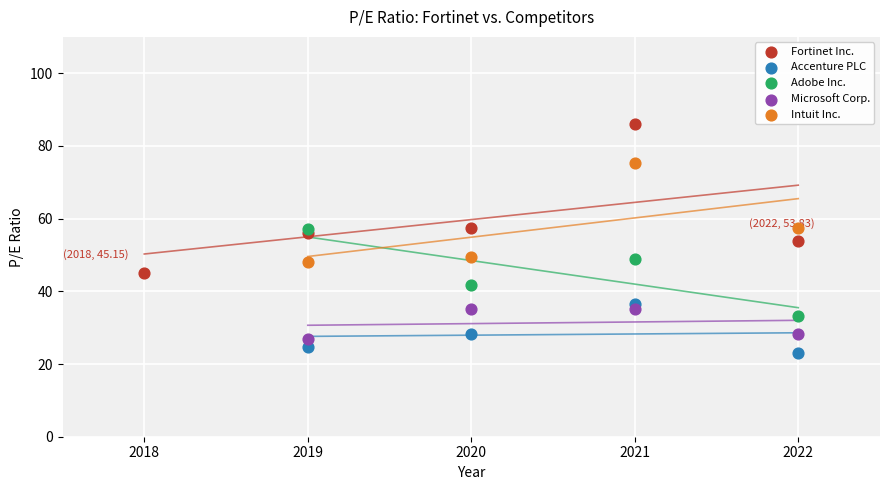

Which series contains the highest Y value?

Fortinet Inc.